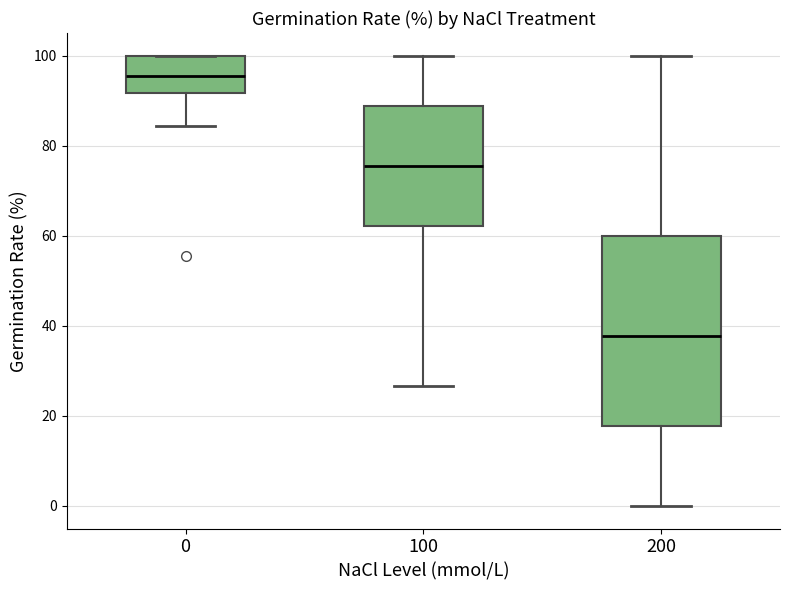

Reading left to right, transcribe this box plot: for each box, give where its median line is, the range the box spans, and where its two whiskers end, as read against the y-axis. The values are not printed on the chart, so give them approximately, as read against the axis.

0: median 96, box 92 to 100, whiskers 84 to 100
100: median 76, box 62 to 88, whiskers 26 to 100
200: median 38, box 18 to 60, whiskers 0 to 100